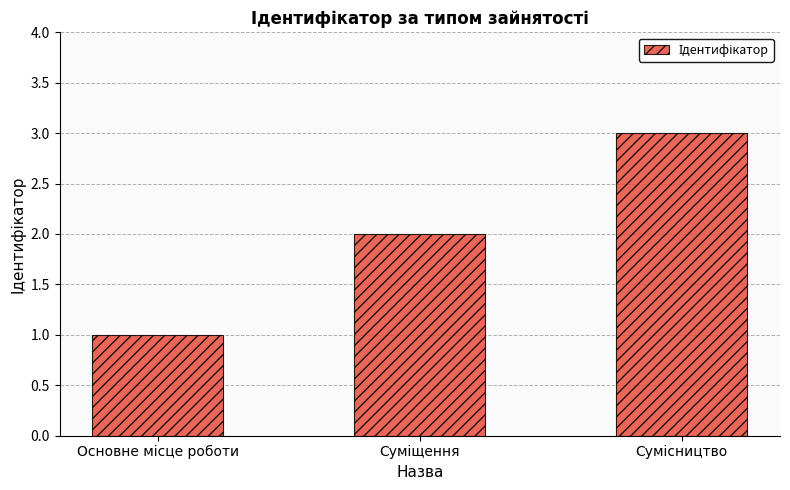

What is the maximum value shown in the chart?

3